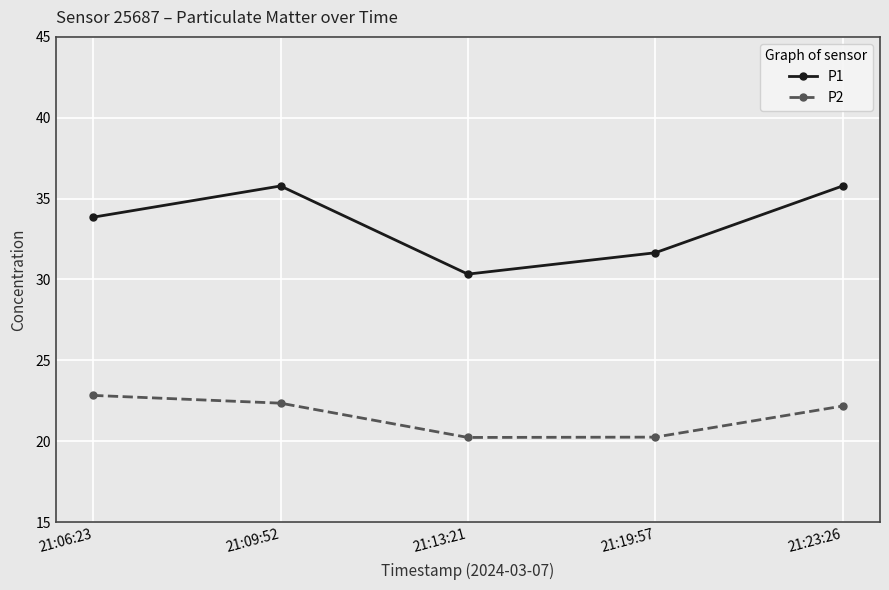

How many data points does each series have?

5